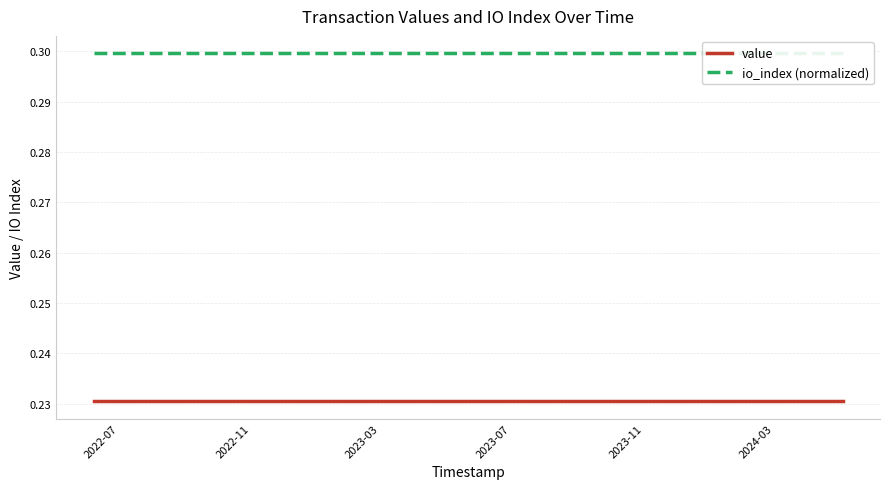

Where is io_index (normalized) nearest to the value 0?

2022-07